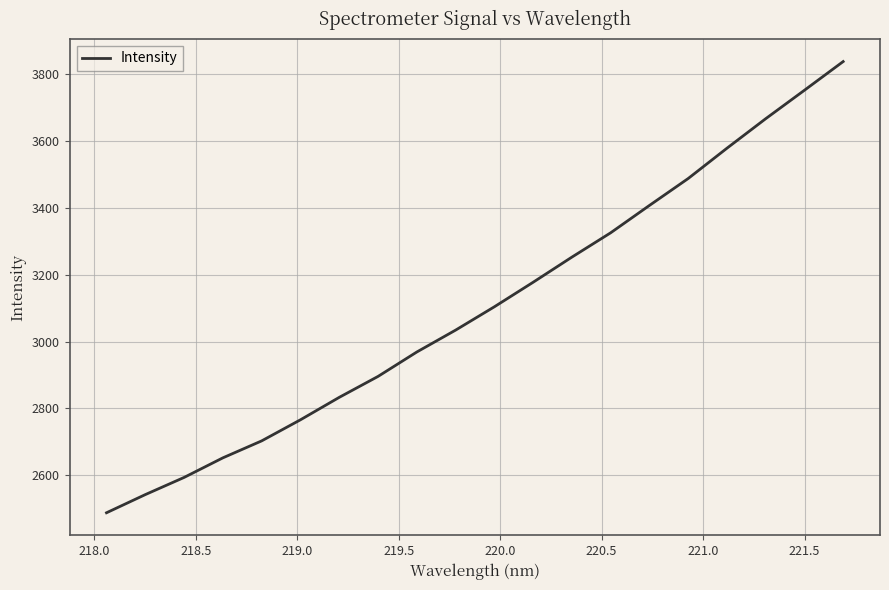

What is the greatest value displayed?

3837.9